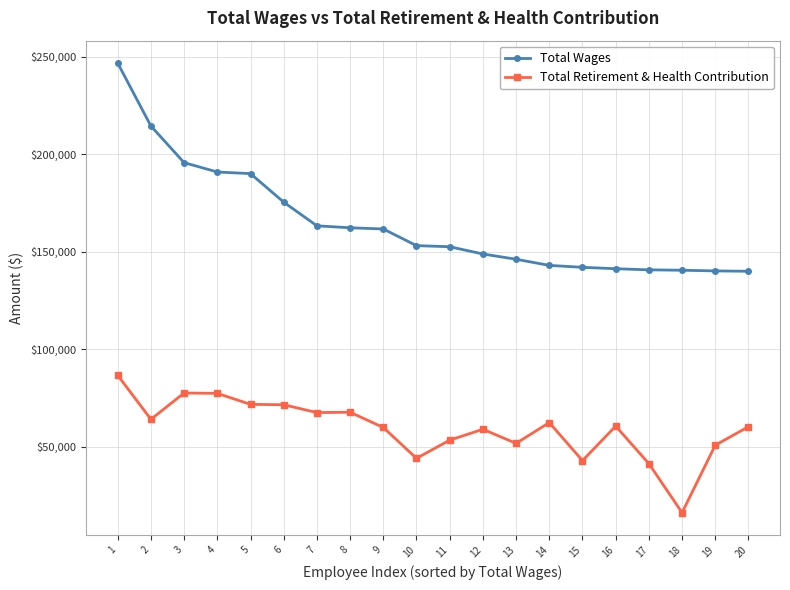

List the series in order of their peak value, highest first.

Total Wages, Total Retirement & Health Contribution